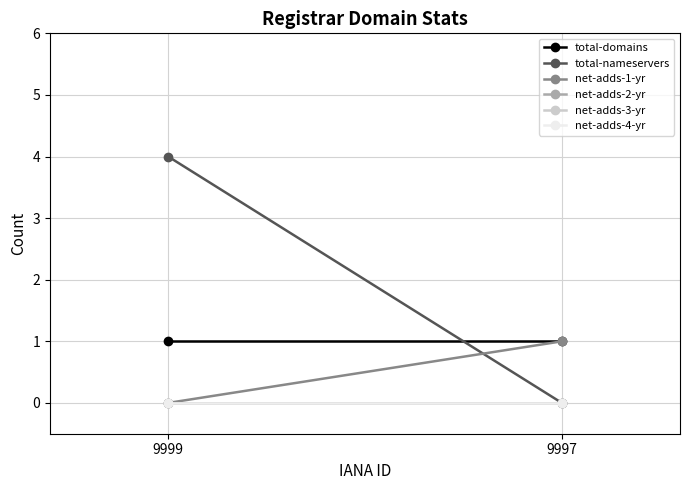

Which label corresponds to the largest value in the chart?

9999